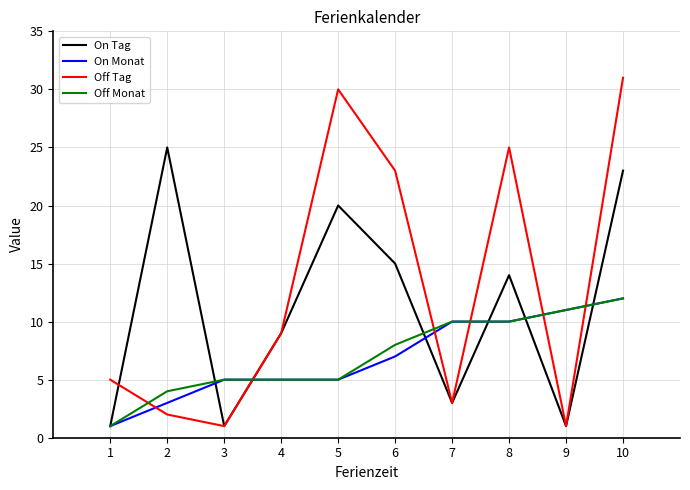

Which series has the largest total across all categories?

Off Tag